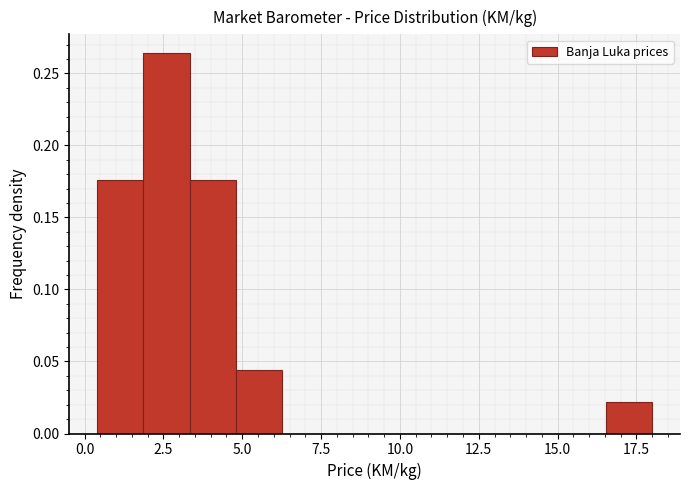

Around what value on the x-axis is the tallest bar? Give the approximate position of its centre, as read against the axis.

2.5